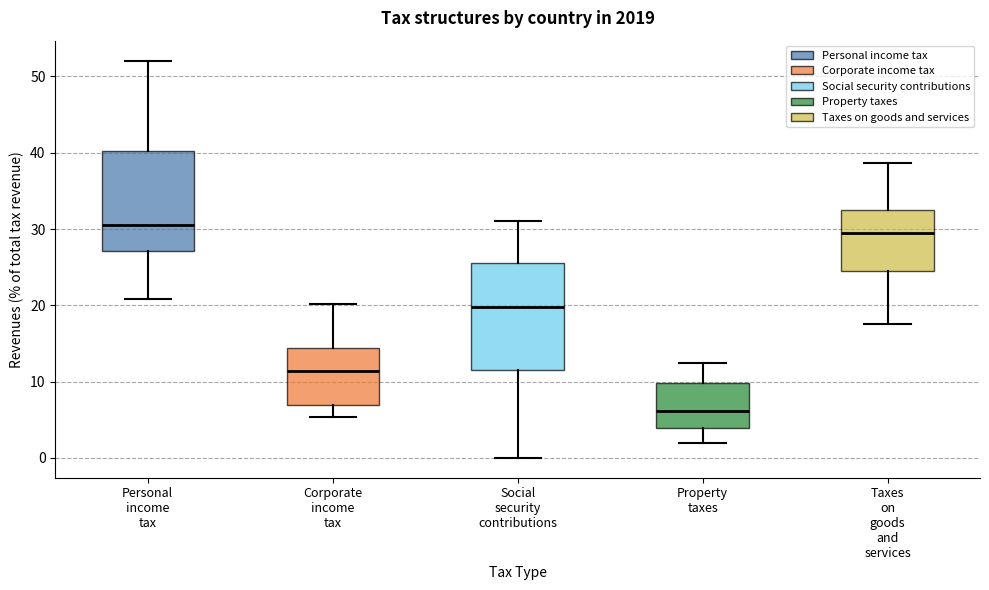

Reading left to right, read every box against the y-axis: the position of its median line, the range the box covers, and the ends of its whiskers. The values are not printed on the chart, so give them approximately, as read against the axis.

Personal income tax: median 31, box 27 to 40, whiskers 21 to 52
Corporate income tax: median 11, box 7 to 14, whiskers 5 to 20
Social security contributions: median 20, box 11 to 25, whiskers 0 to 31
Property taxes: median 6, box 4 to 10, whiskers 2 to 12
Taxes on goods and services: median 29, box 24 to 33, whiskers 18 to 39